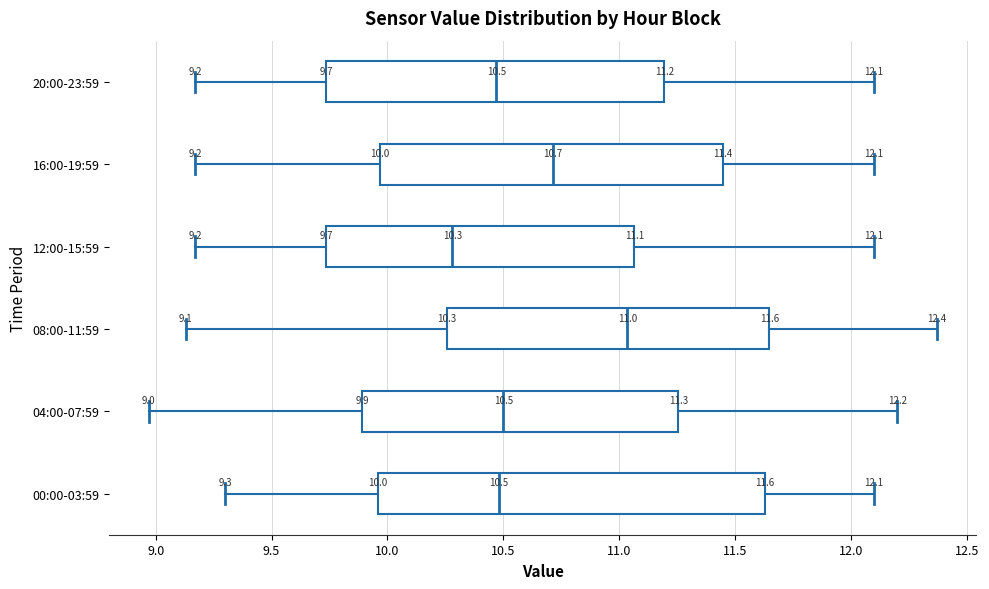

Which box has the furthest to the left median line?

12:00-15:59